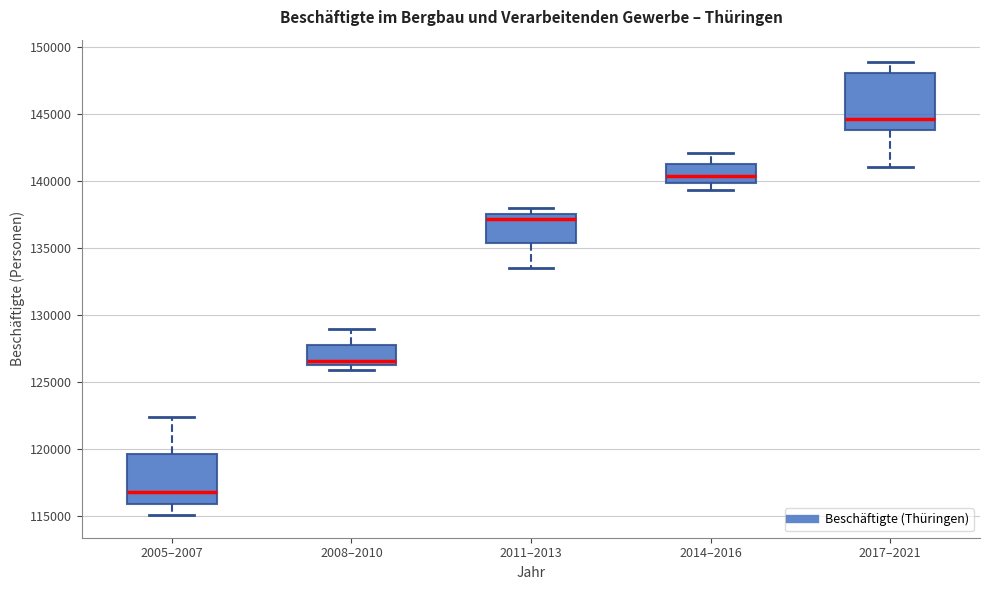

Reading left to right, read every box against the y-axis: the position of its median line, the range the box covers, and the ends of its whiskers. The values are not printed on the chart, so give them approximately, as read against the axis.

2005–2007: median 117000, box 116000 to 119500, whiskers 115000 to 122500
2008–2010: median 126500 (just above the box's lower edge), box 126500 to 128000, whiskers 126000 to 129000
2011–2013: median 137000, box 135500 to 137500, whiskers 133500 to 138000
2014–2016: median 140500, box 140000 to 141500, whiskers 139500 to 142000
2017–2021: median 144500, box 144000 to 148000, whiskers 141000 to 149000